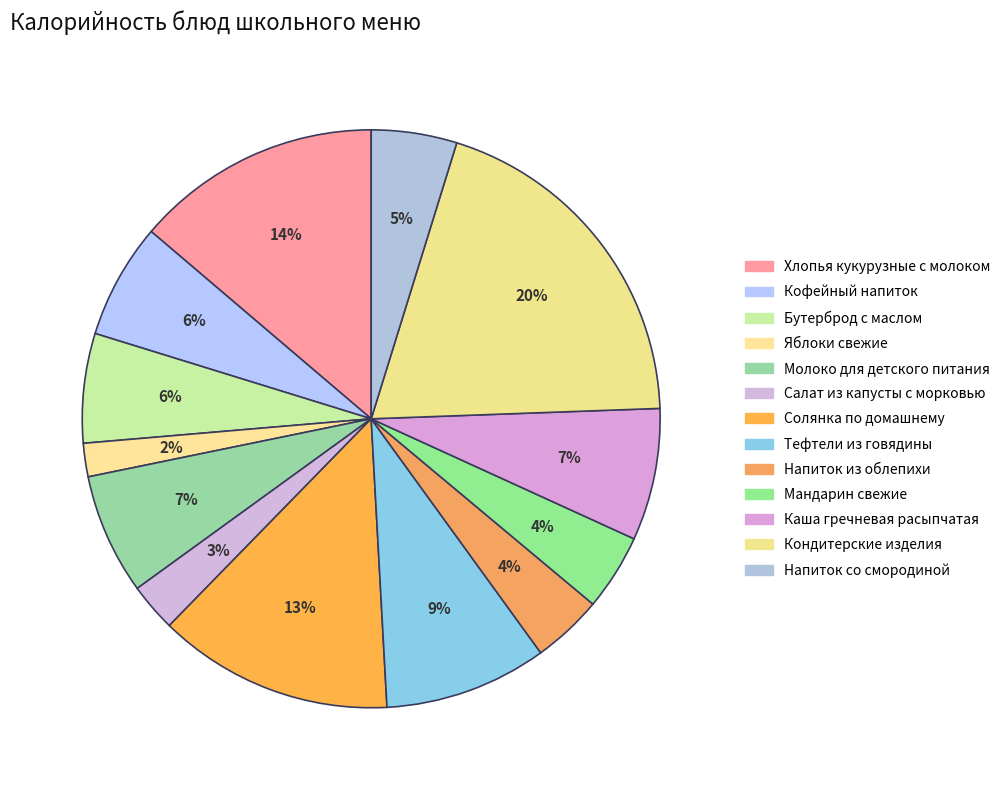

What is the change in value from Салат из капусты с морковью to Напиток из облепихи?

+20.6